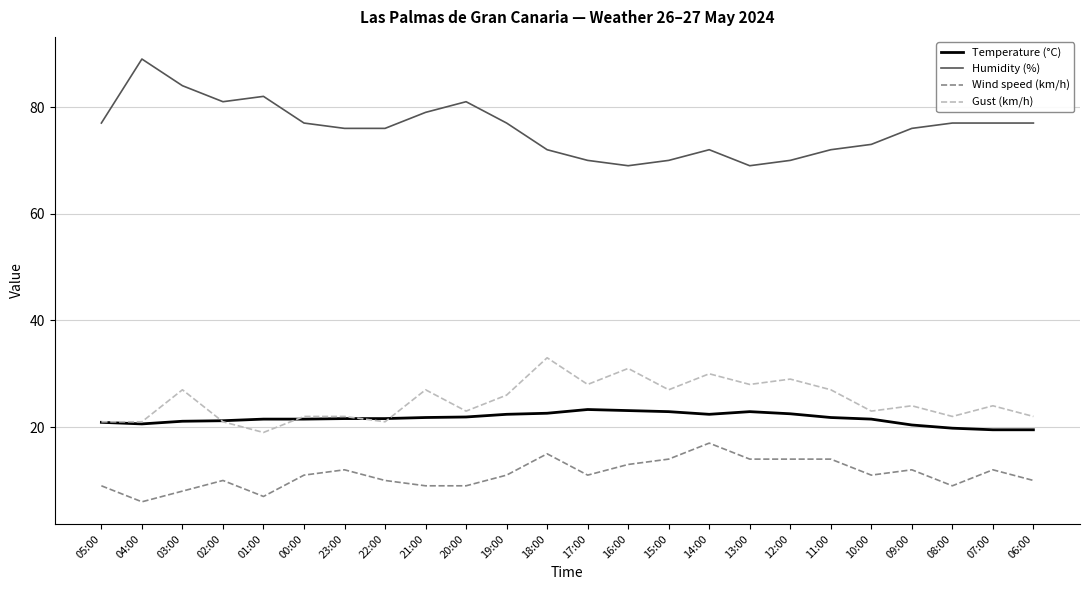

Does the chart have visible grid lines?

Yes